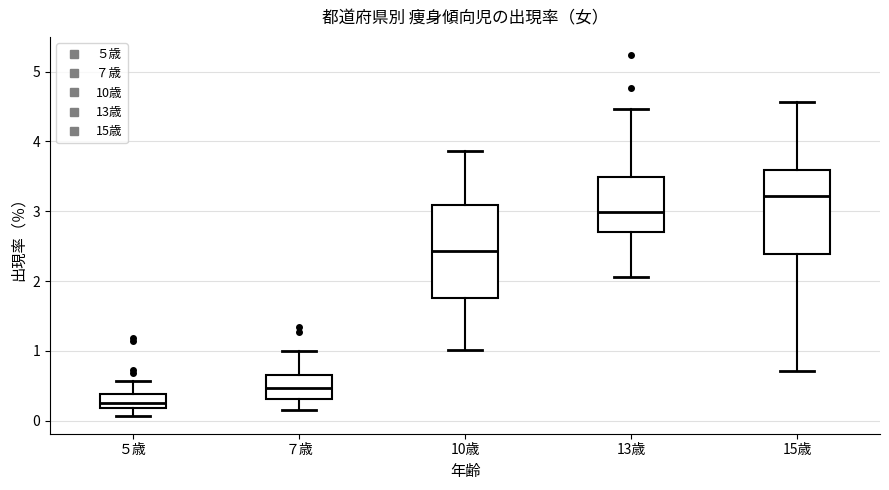

Which box has the highest median line?

15歳